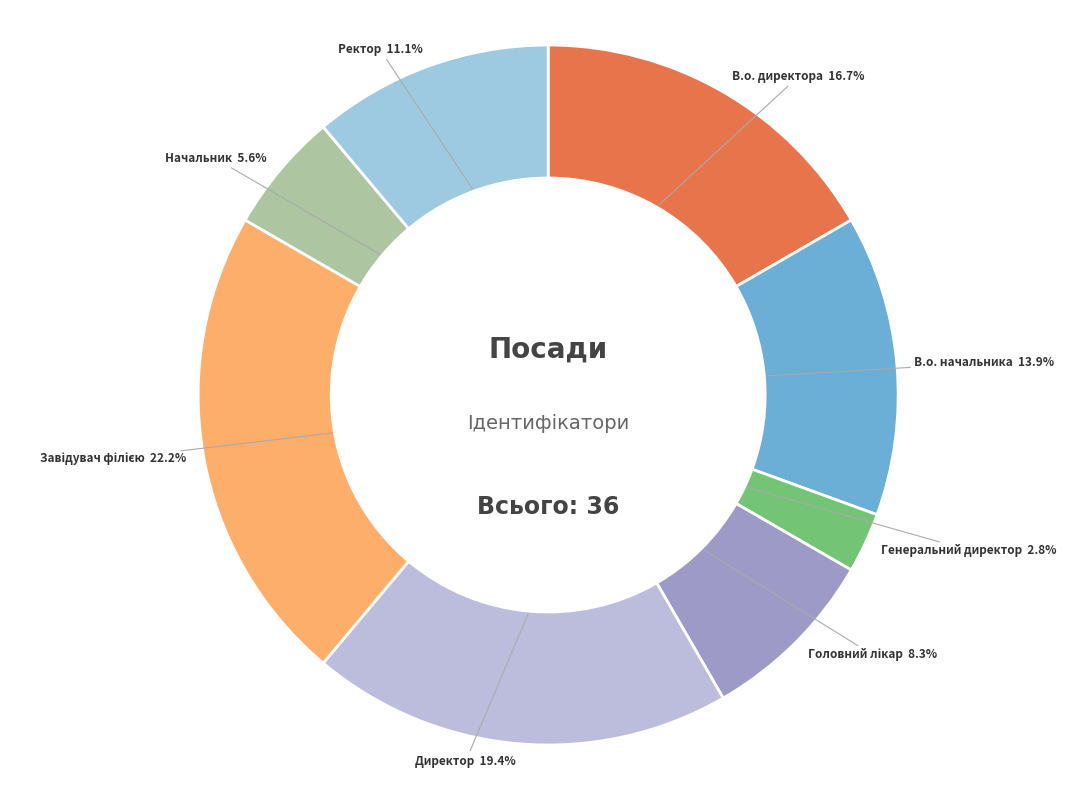

Which has a higher value, В.о. директора or Начальник?

В.о. директора